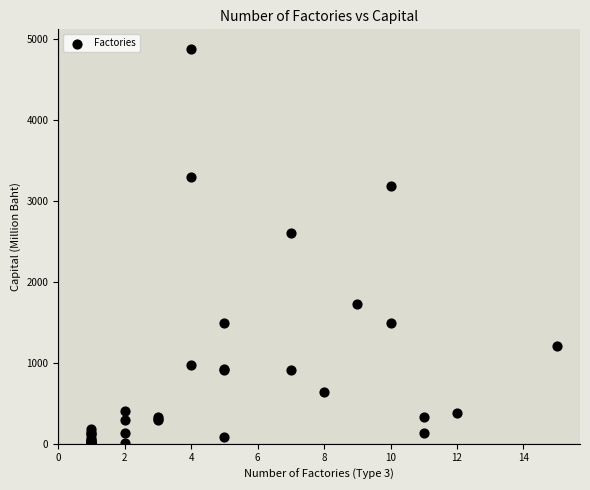

What Y value in the scatter plot is closest to 2439?

2601.1